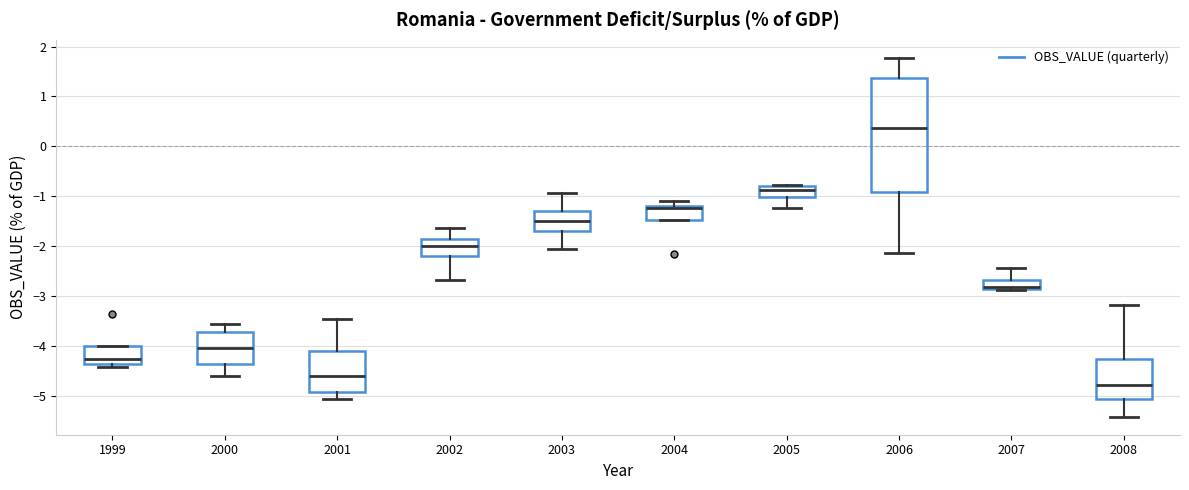

Reading left to right, read every box against the y-axis: the position of its median line, the range the box covers, and the ends of its whiskers. The values are not printed on the chart, so give them approximately, as read against the axis.

1999: median -4.3, box -4.4 to -4.0, whiskers -4.4 (just below the box's lower edge) to -4.0
2000: median -4.0, box -4.4 to -3.7, whiskers -4.6 to -3.6
2001: median -4.6, box -4.9 to -4.1, whiskers -5.1 to -3.5
2002: median -2.0, box -2.2 to -1.9, whiskers -2.7 to -1.6
2003: median -1.5, box -1.7 to -1.3, whiskers -2.0 to -0.9
2004: median -1.2 (just below the box's upper edge), box -1.5 to -1.2, whiskers -1.5 to -1.1
2005: median -0.9, box -1.0 to -0.8, whiskers -1.2 to -0.8
2006: median 0.4, box -0.9 to 1.4, whiskers -2.1 to 1.8
2007: median -2.8, box -2.9 to -2.7, whiskers -2.9 to -2.4
2008: median -4.8, box -5.1 to -4.3, whiskers -5.4 to -3.2